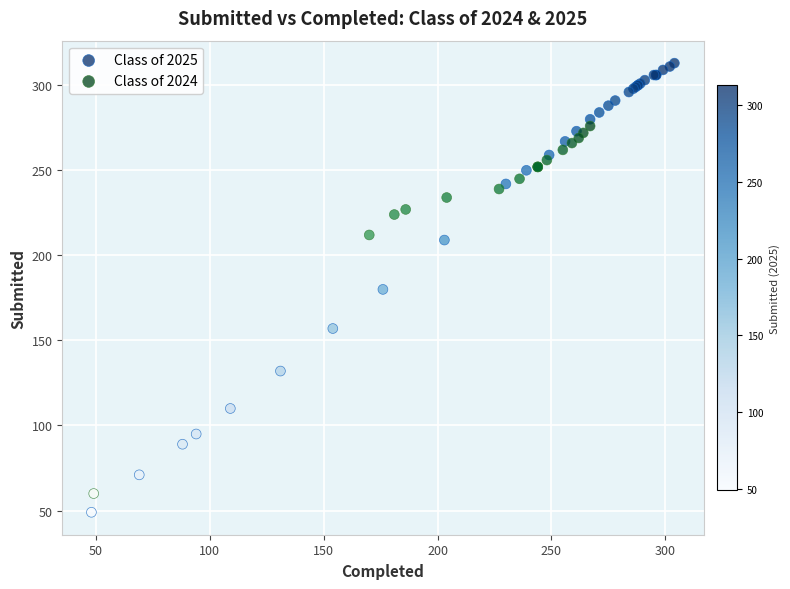

What are all the series names shown in the legend?

Class of 2025, Class of 2024